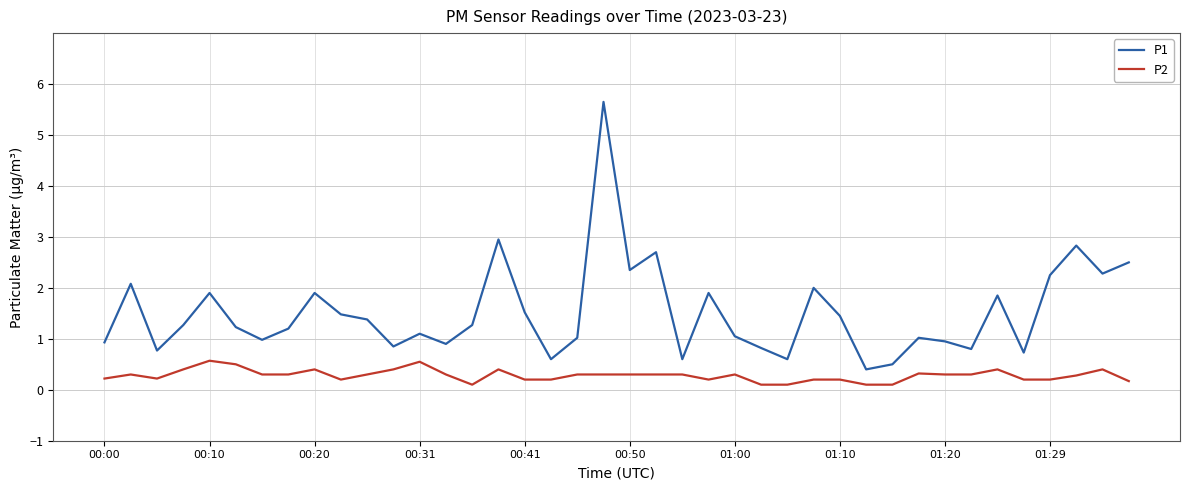

How many P2 values are between 0 and 1?

40